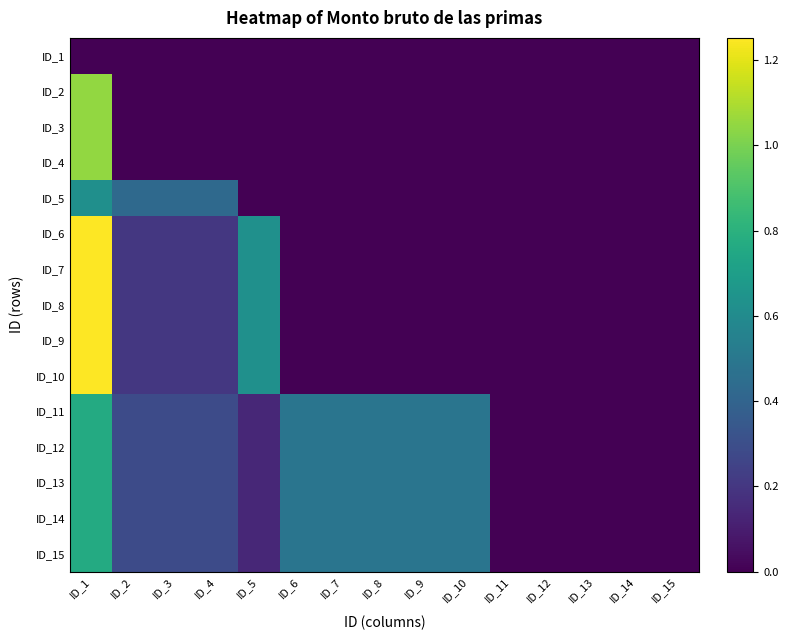

Which label corresponds to the largest value in the chart?

ID_1